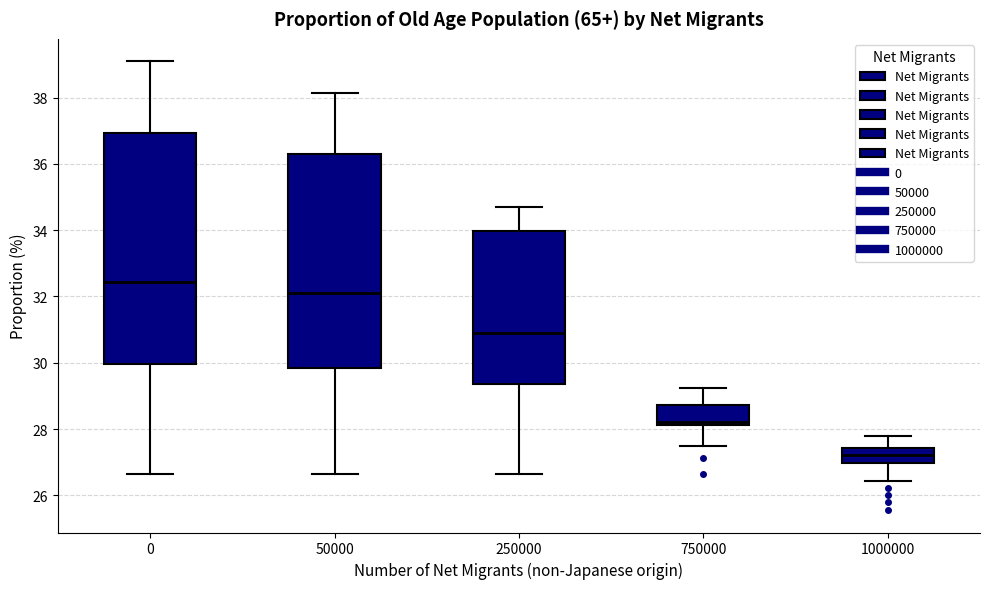

Which box is the tallest, from its lower edge to its upper edge?

0